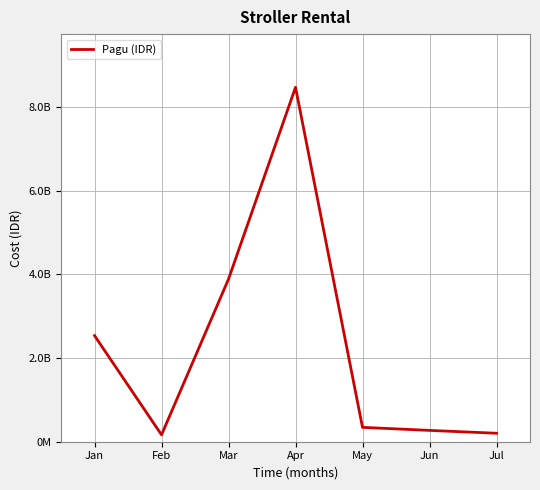

Does the chart have visible grid lines?

Yes